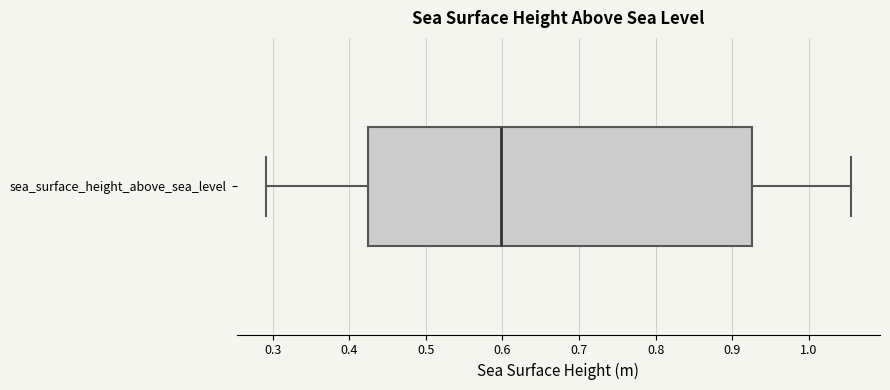

Transcribe this box plot: give where the median line is, the range the box spans, and where the two whiskers end, as read against the x-axis. The values are not printed on the chart, so give them approximately, as read against the axis.

median 0.60, box 0.42 to 0.93, whiskers 0.29 to 1.06